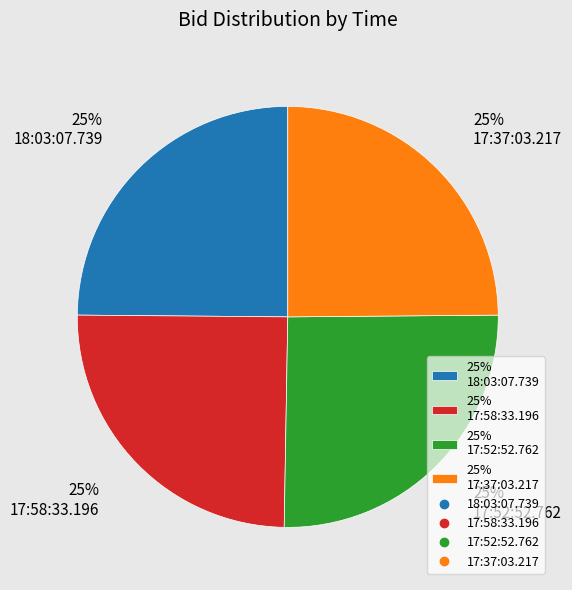

To the nearest percent, what portion does 25% 17:58:33.196 represent?

25%